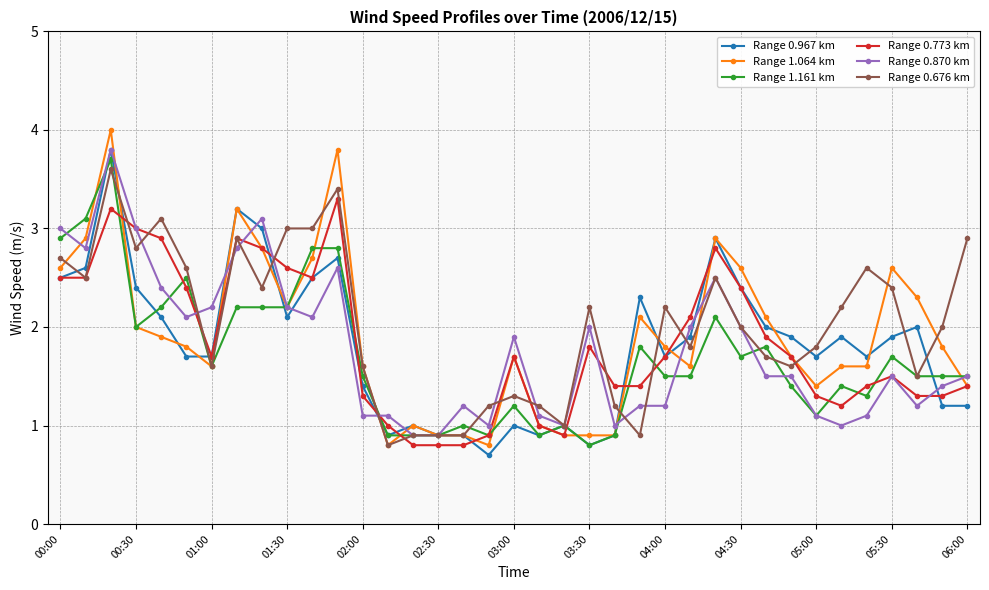

Which series has the largest range (max minus min)?

Range 1.064 km